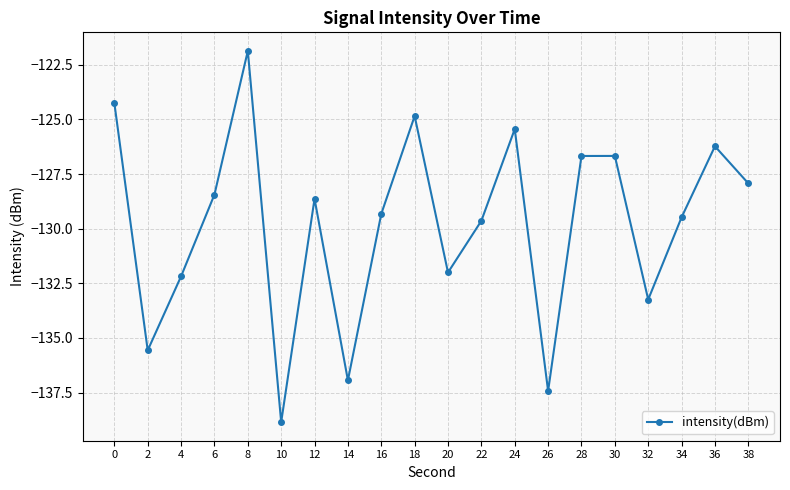

What is the difference between the values at 10 and 34?

9.4